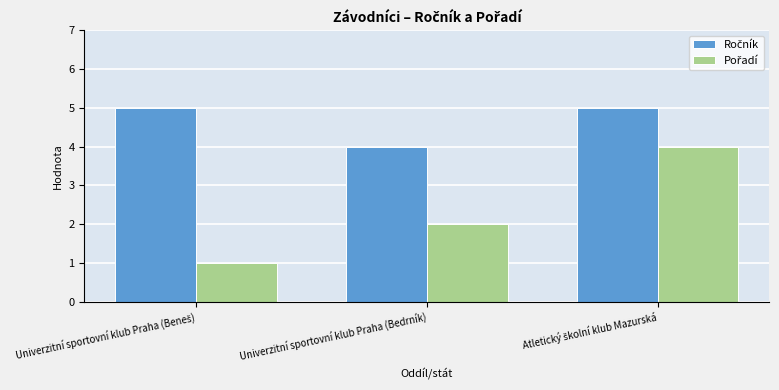

What is the greatest value displayed?

5